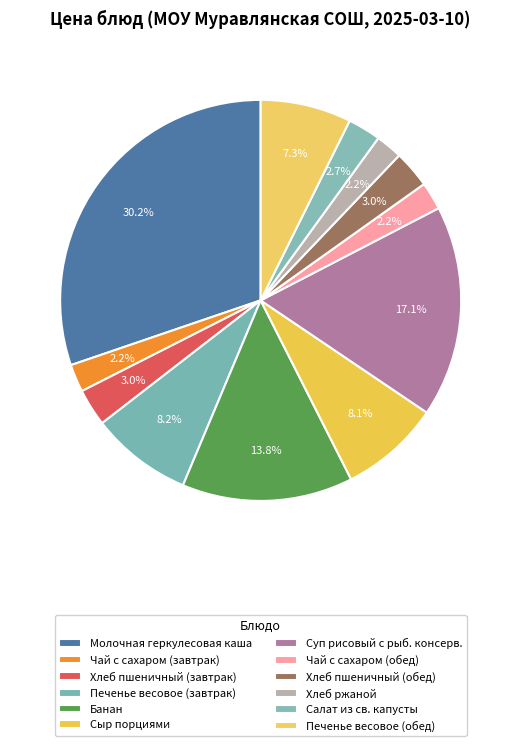

What portion of the pie excludes Салат из св. капусты?

97.3%